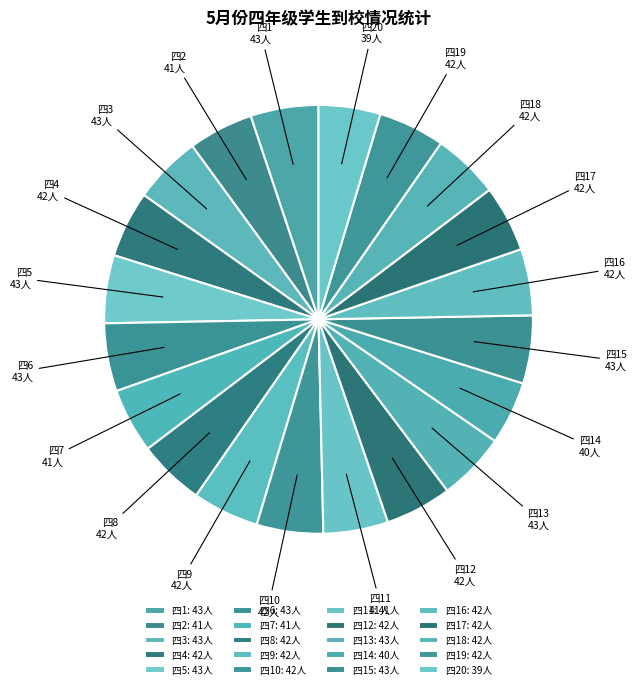

Is there a majority slice in this chart?

No